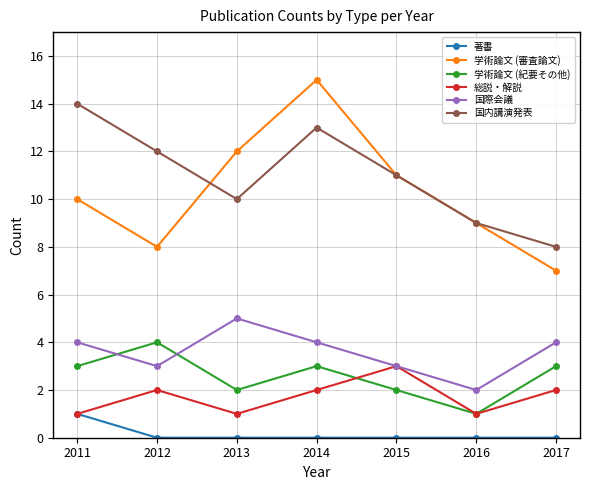

Reading left to right, what are all the values shown in this chart?

著書: 2011=1	2012=0	2013=0	2014=0	2015=0	2016=0	2017=0
学術論文 (審査論文): 2011=10	2012=8	2013=12	2014=15	2015=11	2016=9	2017=7
学術論文 (紀要その他): 2011=3	2012=4	2013=2	2014=3	2015=2	2016=1	2017=3
総説・解説: 2011=1	2012=2	2013=1	2014=2	2015=3	2016=1	2017=2
国際会議: 2011=4	2012=3	2013=5	2014=4	2015=3	2016=2	2017=4
国内講演発表: 2011=14	2012=12	2013=10	2014=13	2015=11	2016=9	2017=8